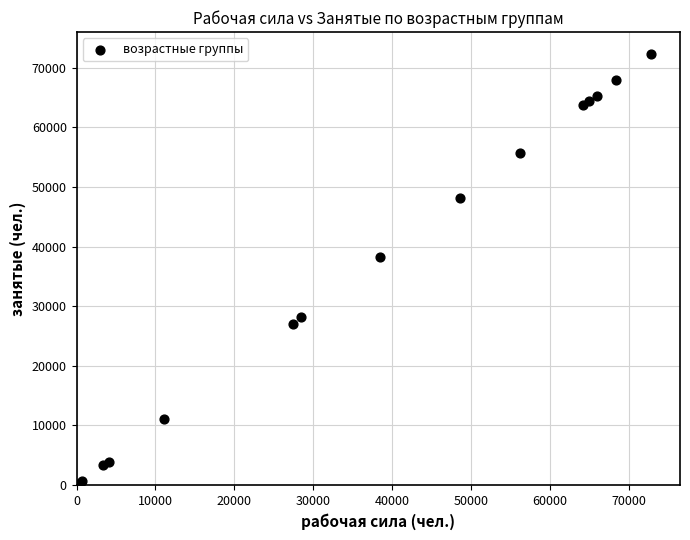

What Y value in the scatter plot is closest to 36389?

38170